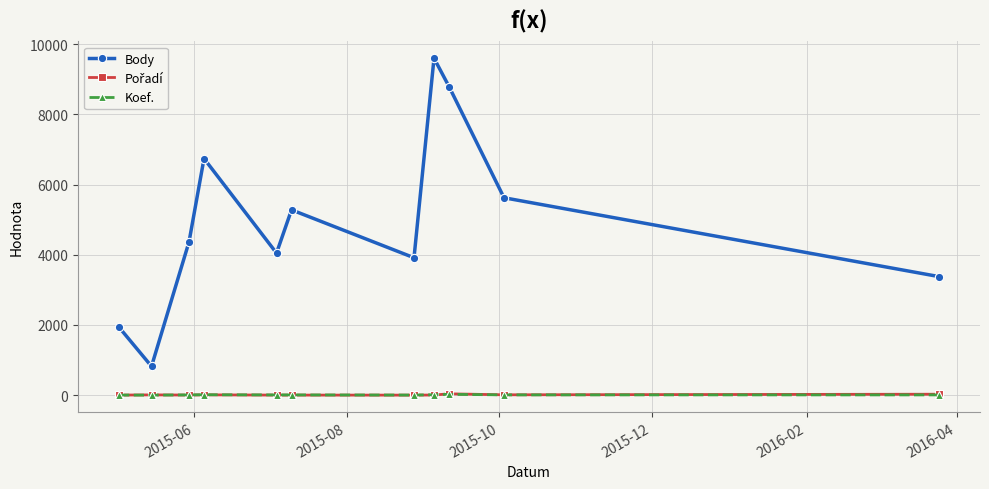

How many interior local valleys does the Body series have?

3